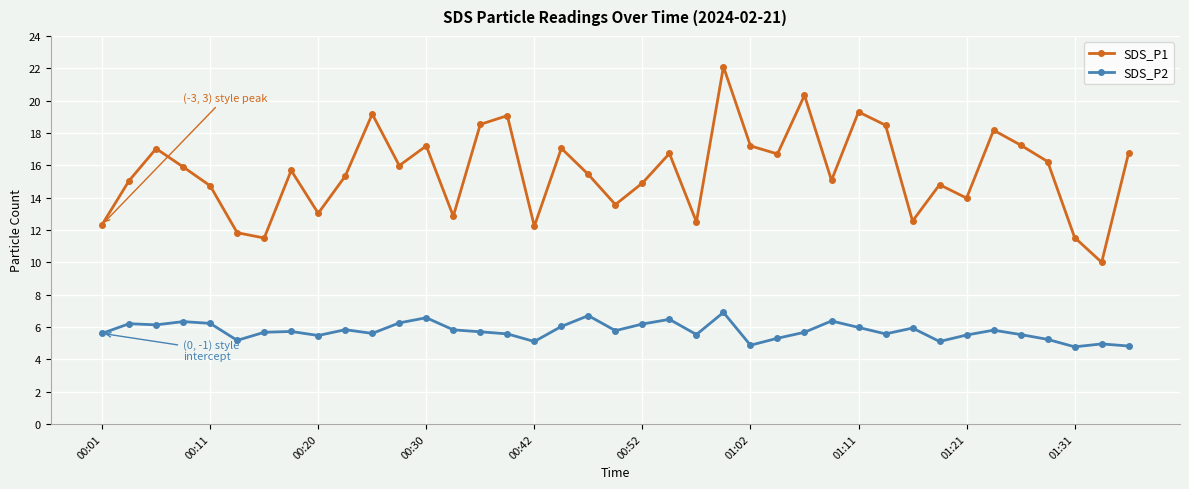

What is the difference between the second highest and second lowest values in the SDS_P2 series?

1.9